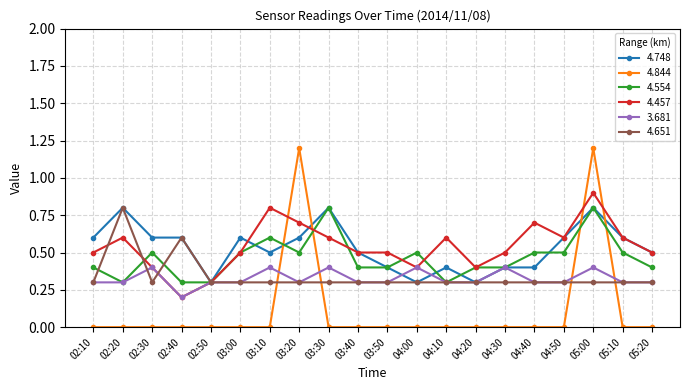

Between 02:50 and 04:10, which series saw the biggest shift?

4.457